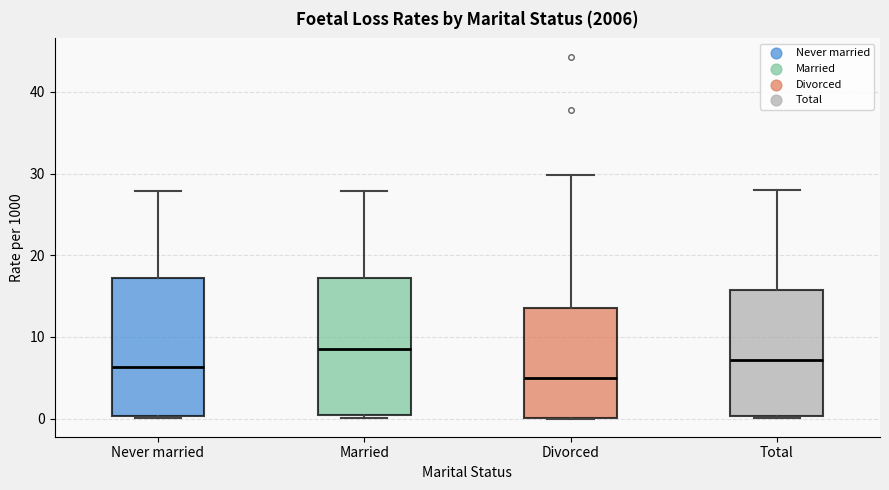

Reading left to right, transcribe this box plot: for each box, give where its median line is, the range the box spans, and where its two whiskers end, as read against the y-axis. The values are not printed on the chart, so give them approximately, as read against the axis.

Never married: median 6, box 0 to 17, whiskers 0 to 28
Married: median 9, box 0 to 17, whiskers 0 (just below the box's lower edge) to 28
Divorced: median 5, box 0 to 14, whiskers 0 to 30
Total: median 7, box 0 to 16, whiskers 0 (just below the box's lower edge) to 28